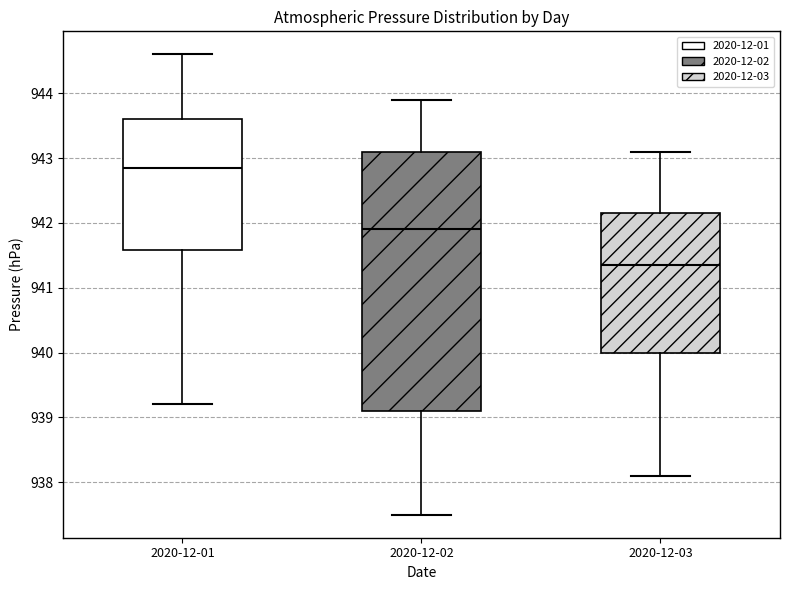

Which box is the tallest, from its lower edge to its upper edge?

2020-12-02